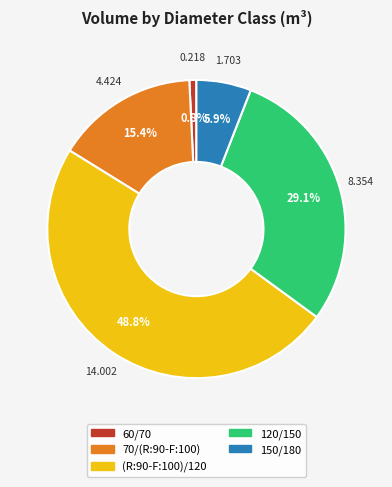

What percentage is the 70/(R:90-F:100) slice, to the nearest percent?

15%